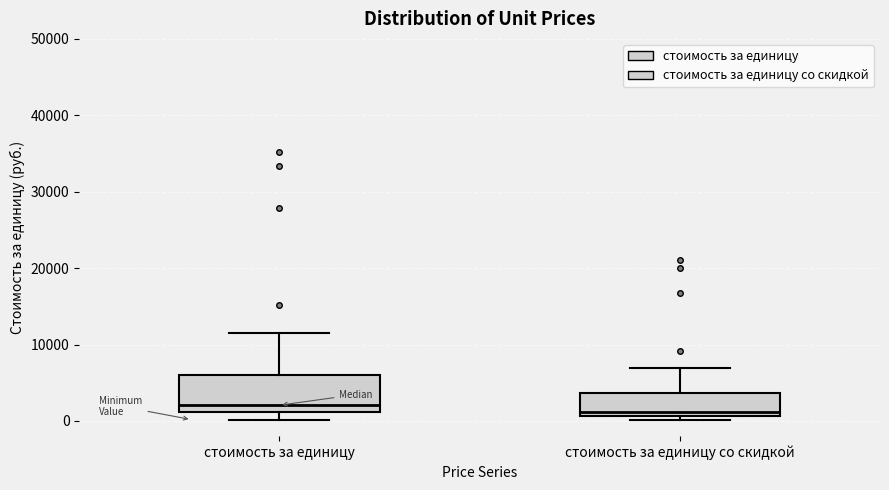

Which box is the tallest, from its lower edge to its upper edge?

стоимость за единицу